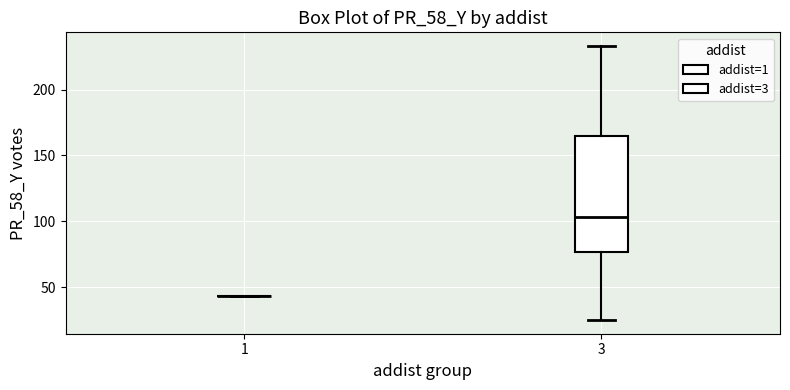

Reading left to right, transcribe this box plot: for each box, give where its median line is, the range the box spans, and where its two whiskers end, as read against the y-axis. The values are not printed on the chart, so give them approximately, as read against the axis.

1: box collapsed to a line at 45, whiskers 45 to 45
3: median 105, box 75 to 165, whiskers 25 to 235